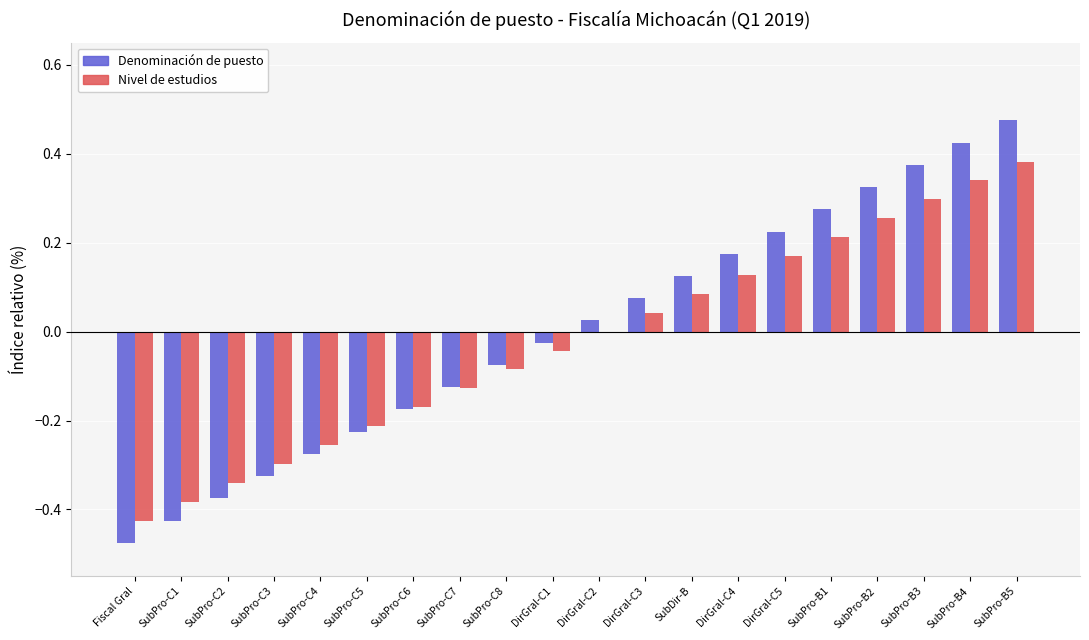

Is the value of Nivel de estudios at DirGral-C1 greater than the value of Denominación de puesto at SubPro-B3?

No